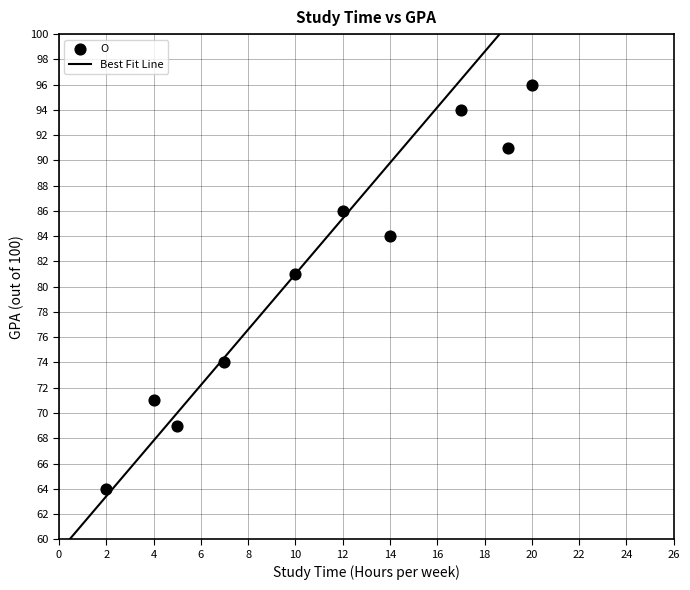

What Y value in the scatter plot is closest to 80?

81